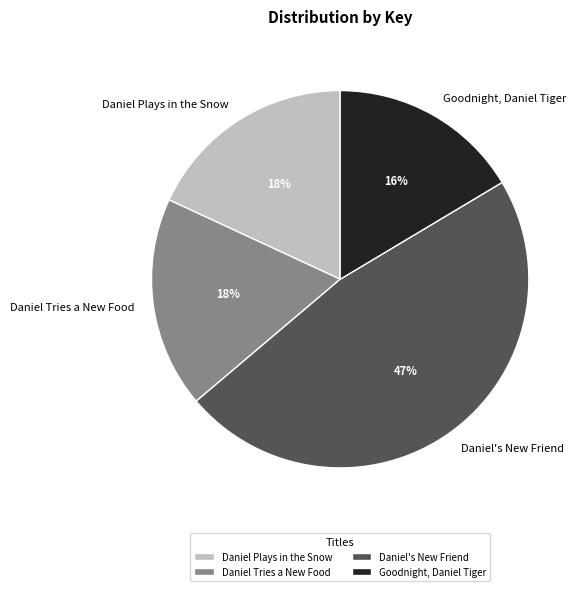

Combined, do Daniel Plays in the Snow and Goodnight, Daniel Tiger account for over 50%?

No